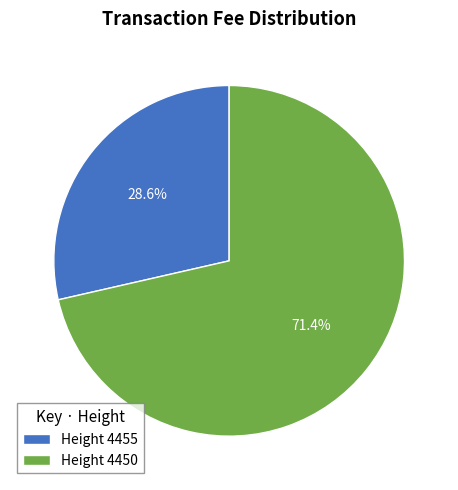

Which slice is the smallest?

Height 4455